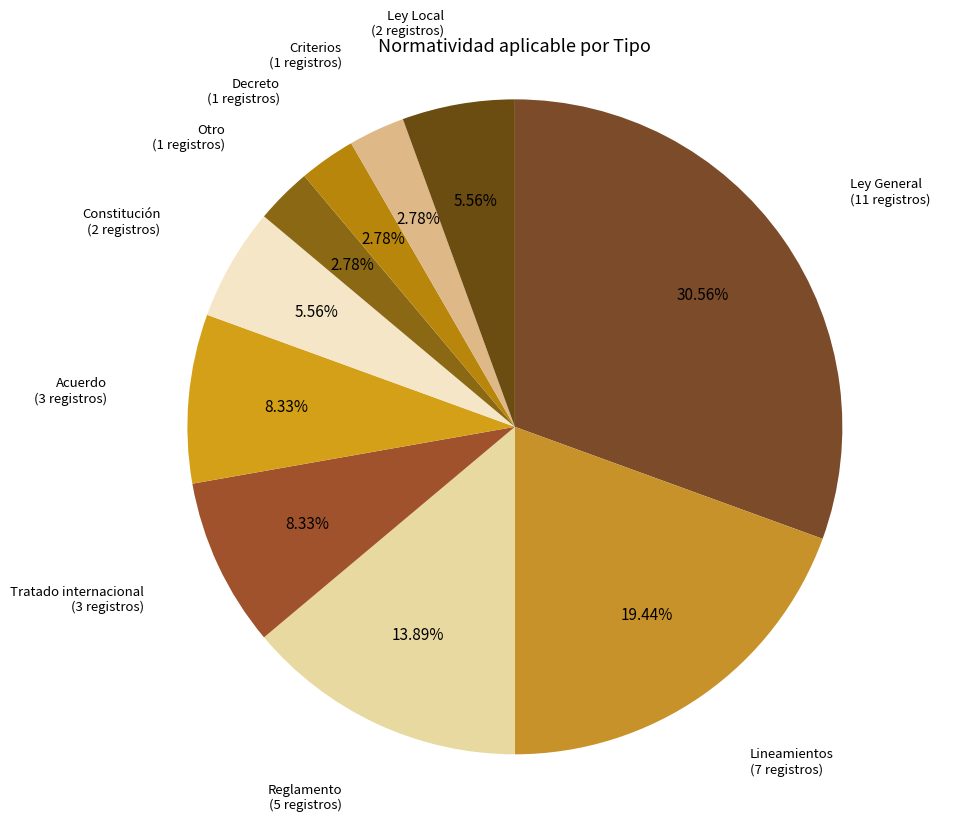

Count the number of slices in the pie.

10